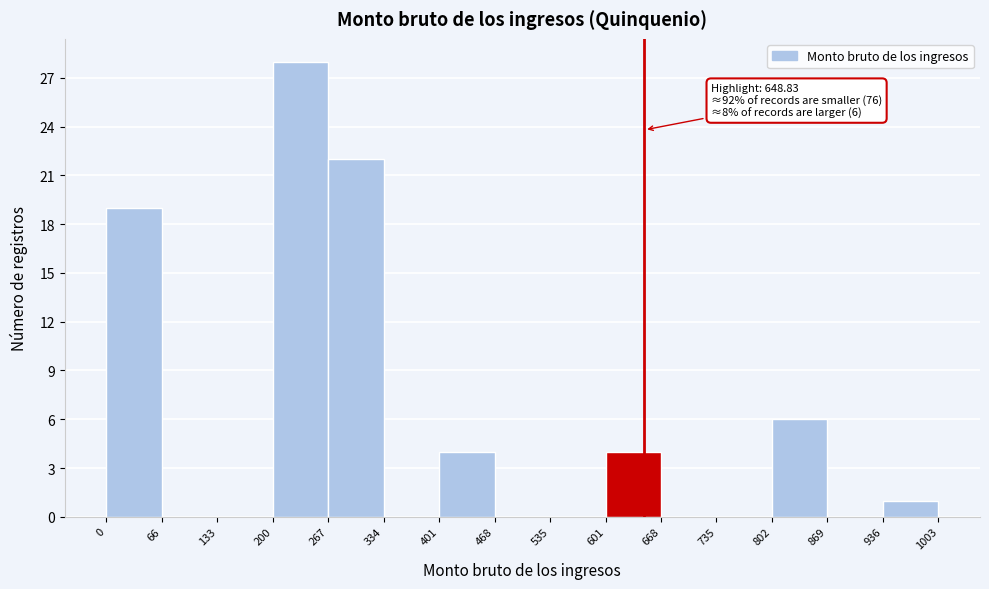

Which range on the x-axis has the tallest bar?

200 to 267